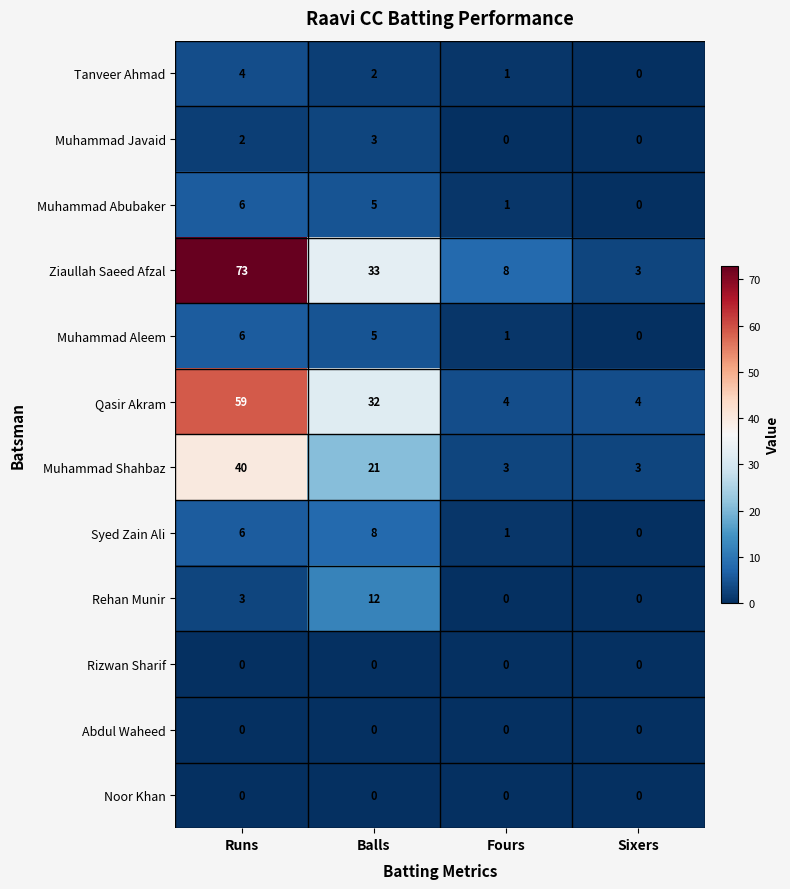

Which series changed the most between Balls and Fours?

Qasir Akram